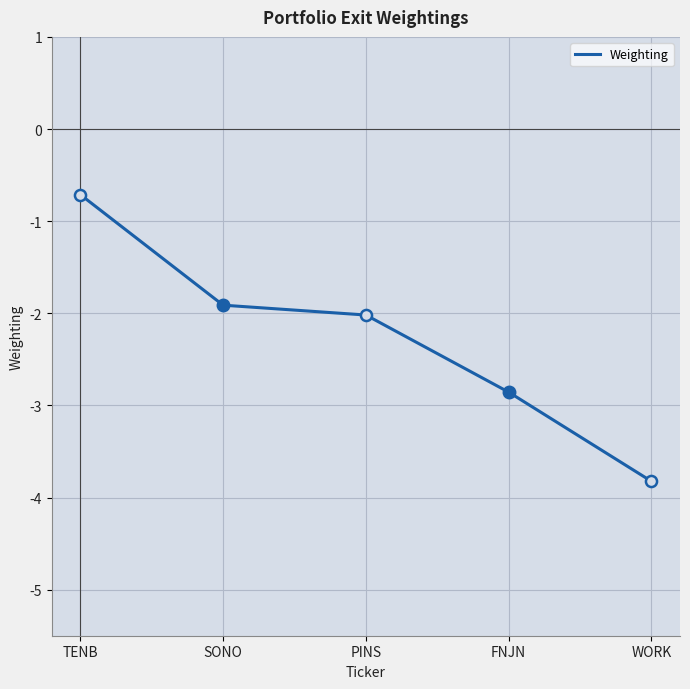

Is it true that the value at WORK is -2.4?

False